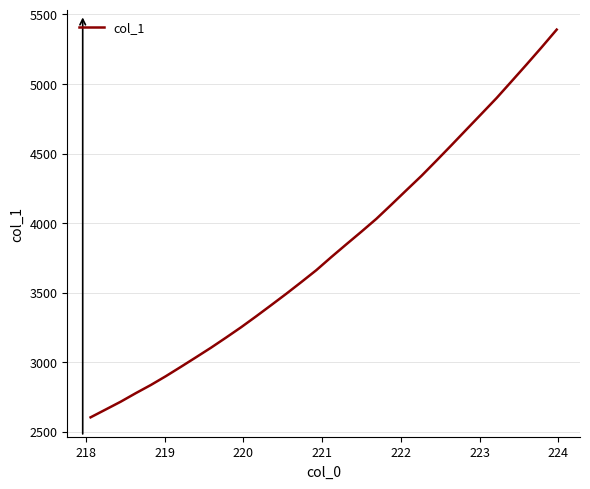

What is the greatest value displayed?

5390.7